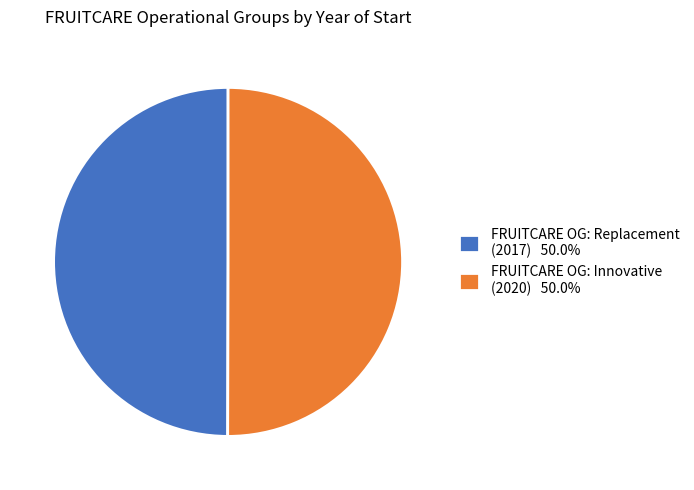

Is the sum of FRUITCARE OG: Replacement (2017) 50.0% and FRUITCARE OG: Innovative (2020) 50.0% greater than half?

Yes